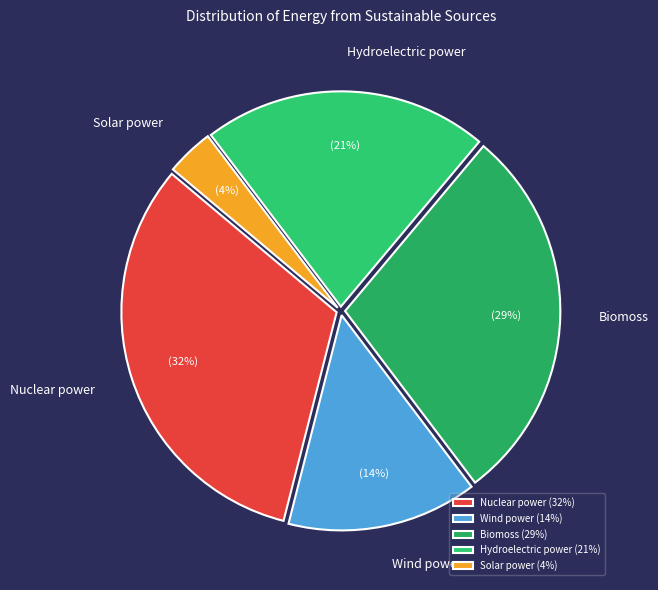

Does any single category account for the majority?

No